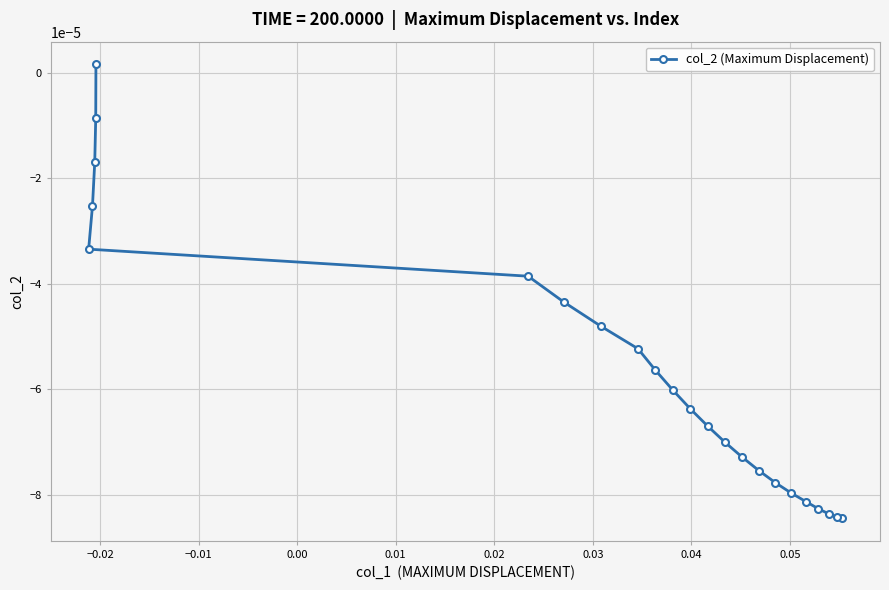

How many categories are shown in the chart?

23